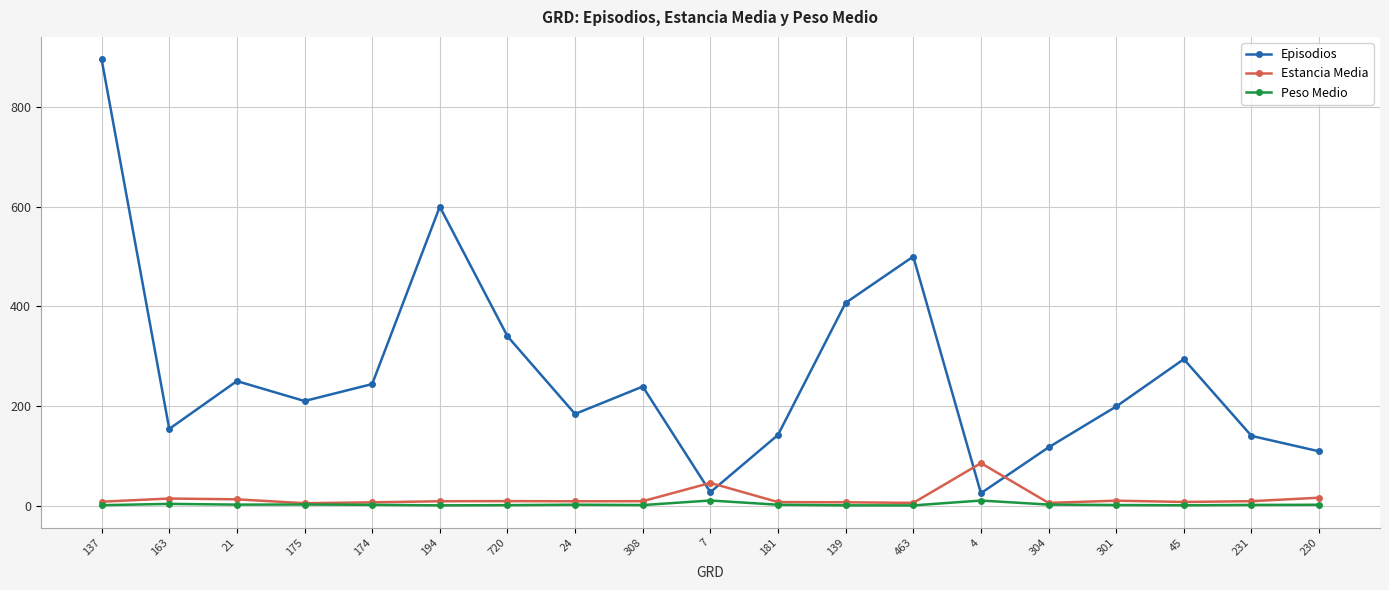

Which series has the largest range (max minus min)?

Episodios